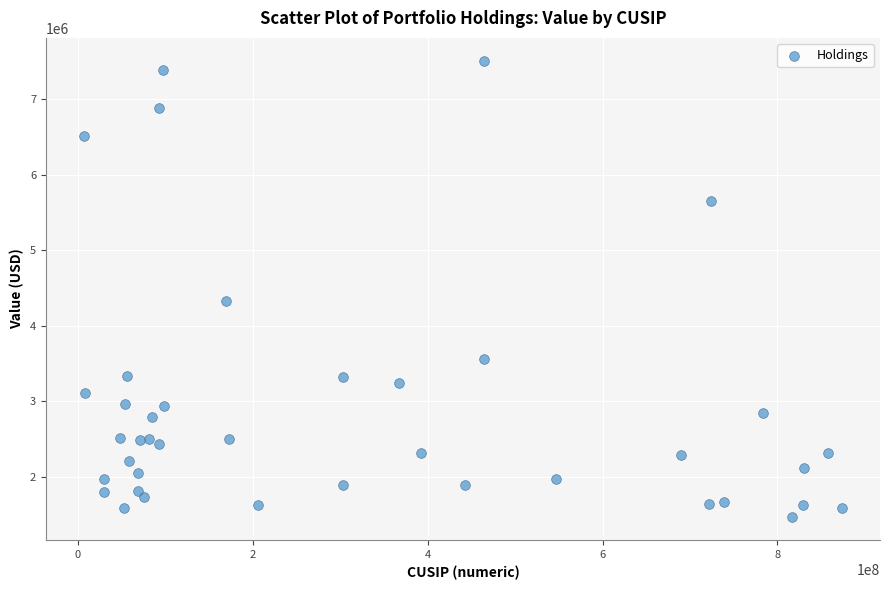

What Y value in the scatter plot is closest to 4485960?

4323419